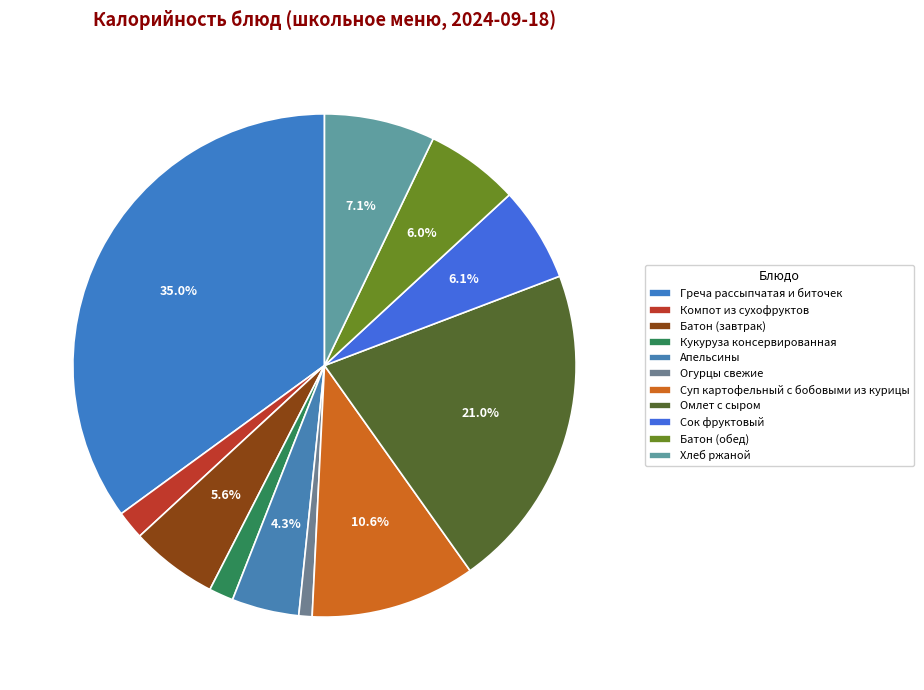

How many slices are in this pie chart?

11